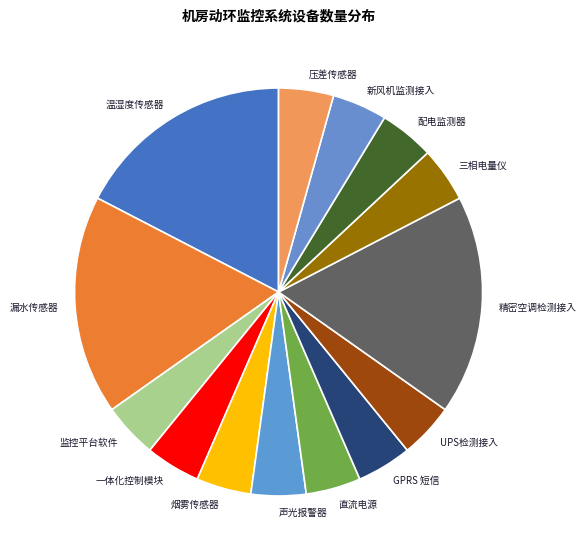

How many segments does this pie chart have?

14